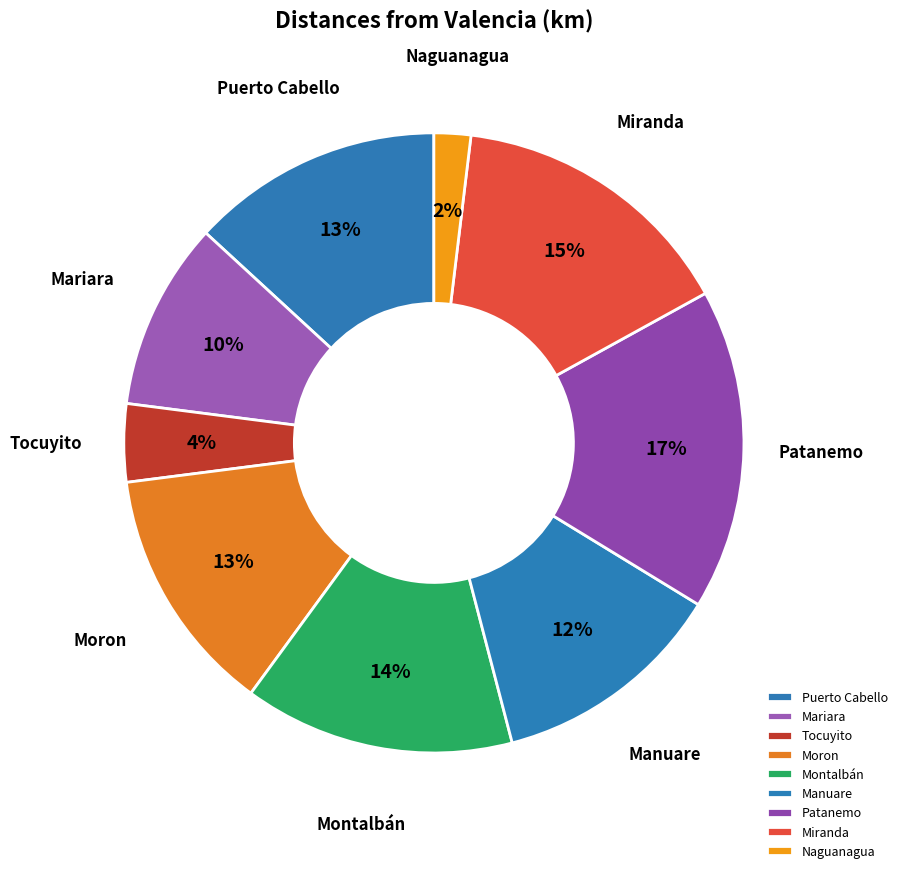

Which category has the smallest portion of the pie?

Naguanagua